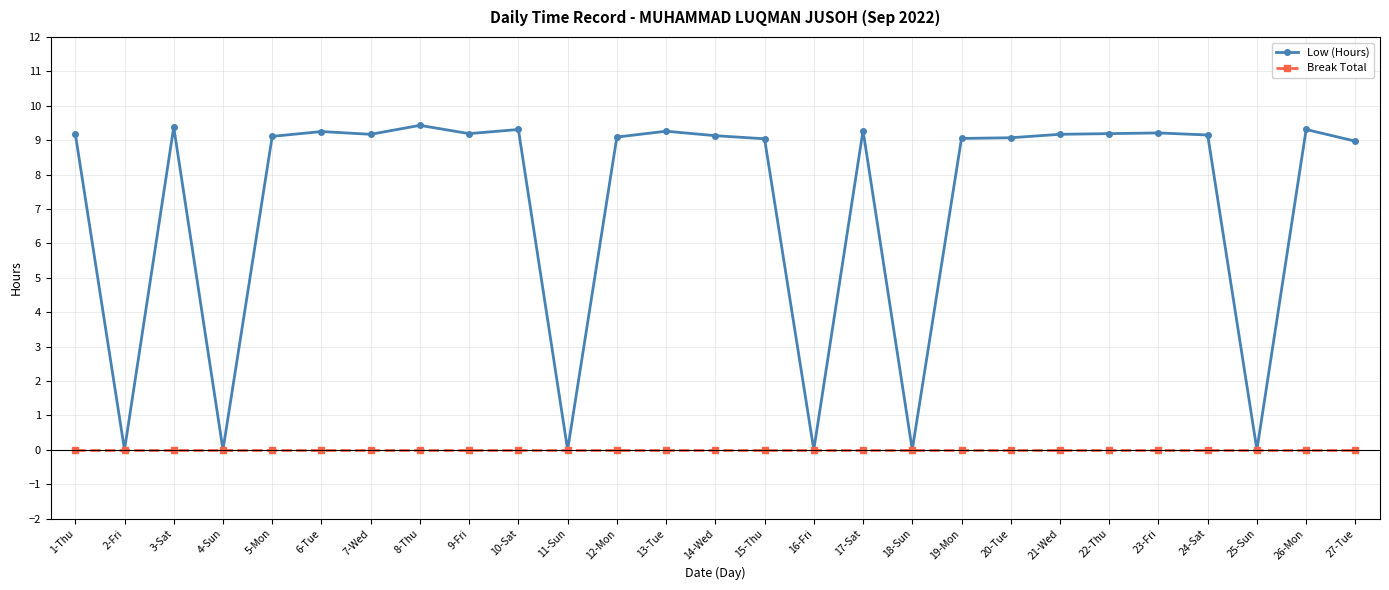

The value of Break Total at 3-Sat is 0.0. True or false?

True